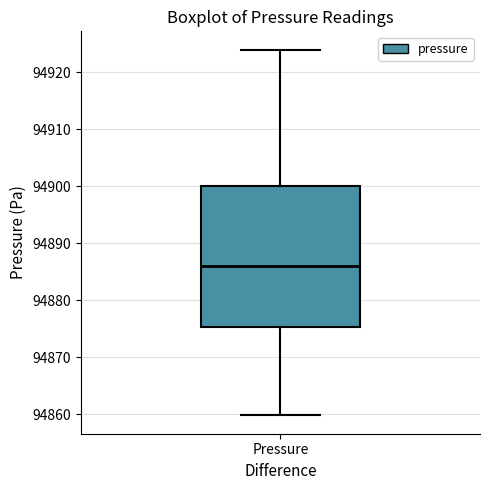

Where does the lower whisker of the box for Pressure end on the y-axis? The values are not printed on the chart, so give them approximately, as read against the axis.

94860